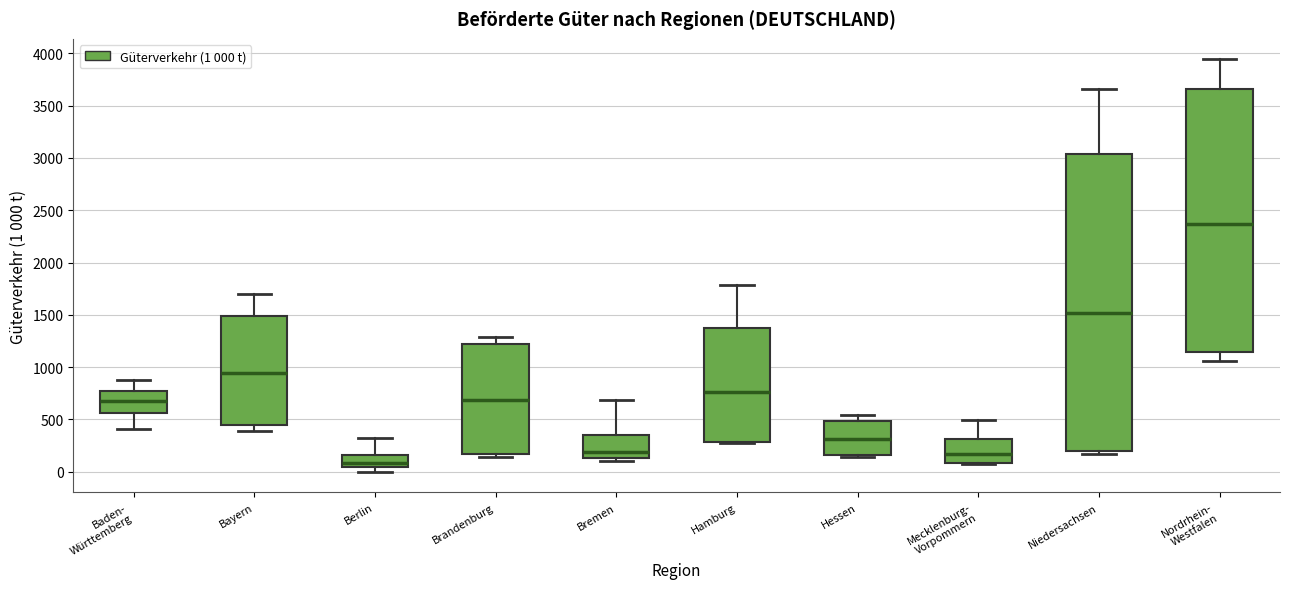

Comparing the boxes themselves (not the whiskers), which one is the tallest?

Niedersachsen